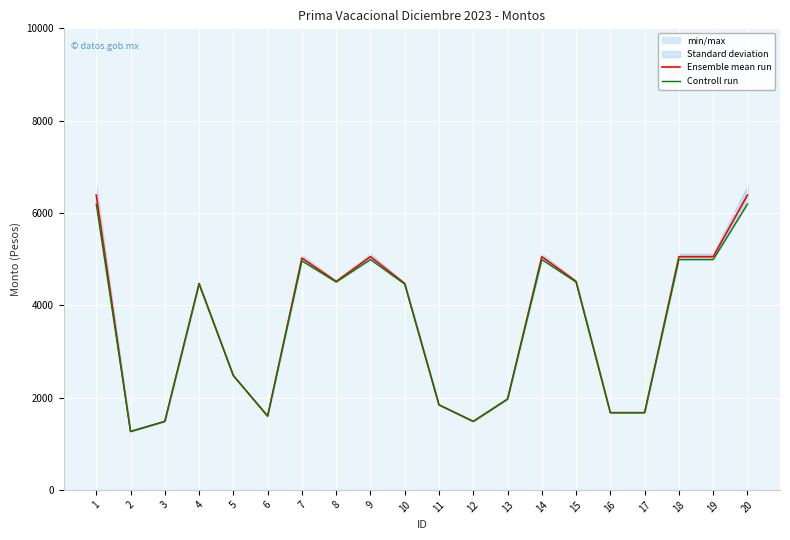

True or false: Controll run has more than 0 interior local peaks.

True